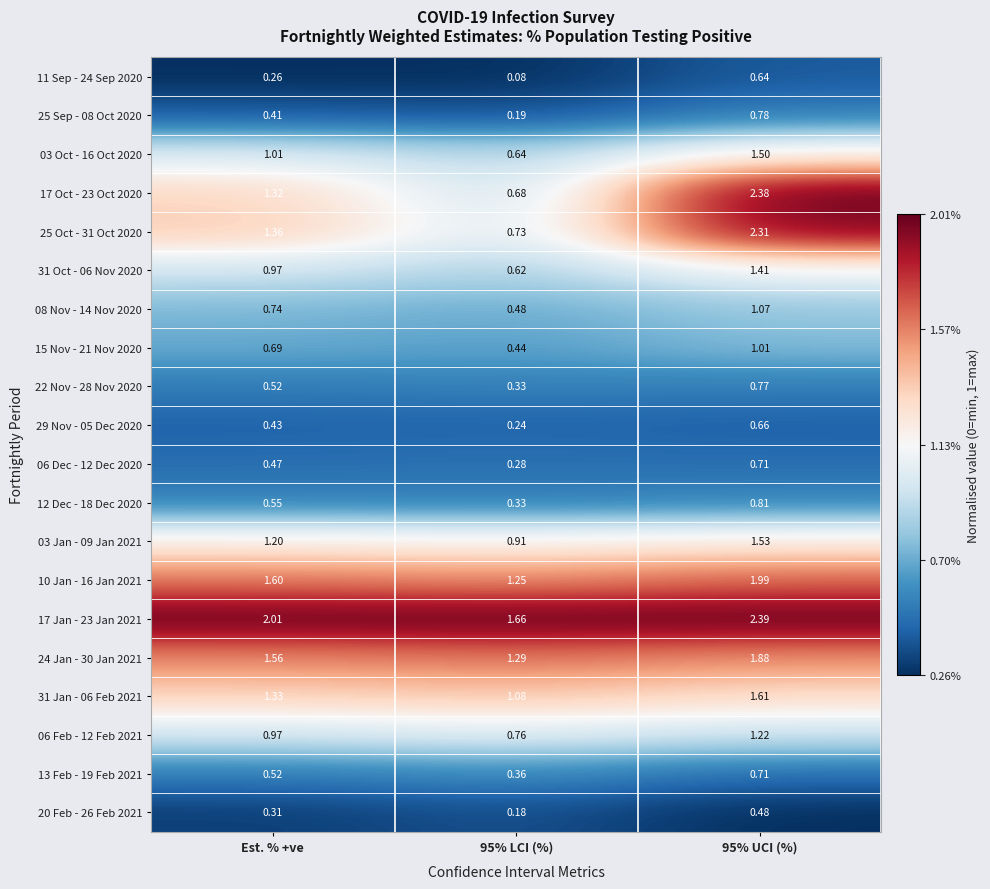

Is the value of 10 Jan - 16 Jan 2021 at Est. % +ve greater than the value of 13 Feb - 19 Feb 2021 at 95% LCI (%)?

Yes